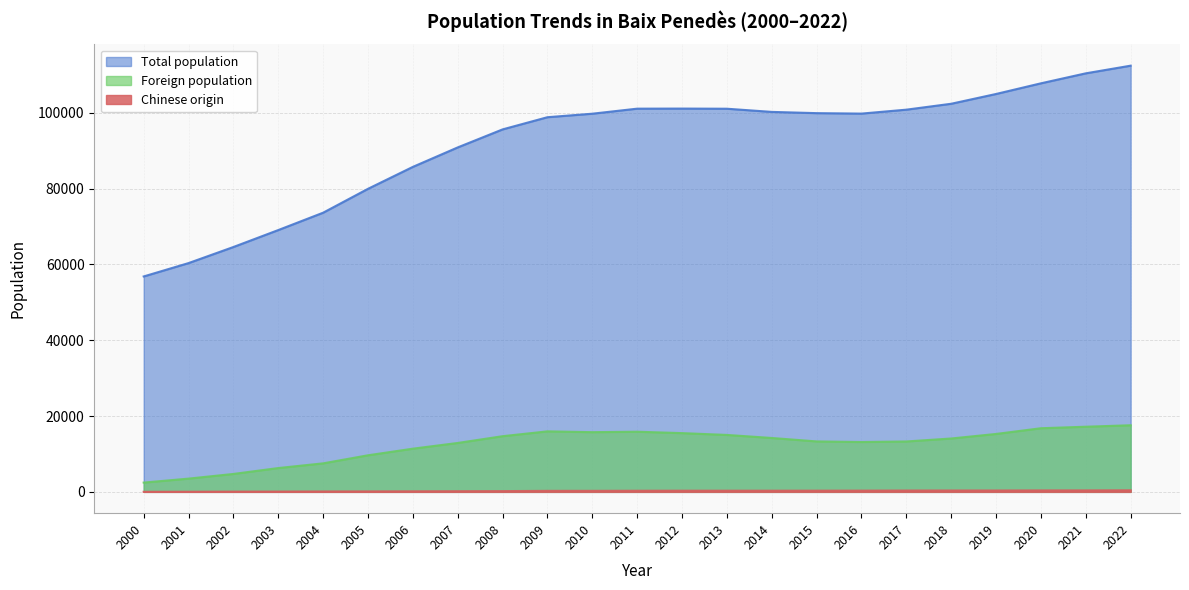

At 2014, list the series in order from largest to smallest.

Total population, Foreign population, Chinese origin